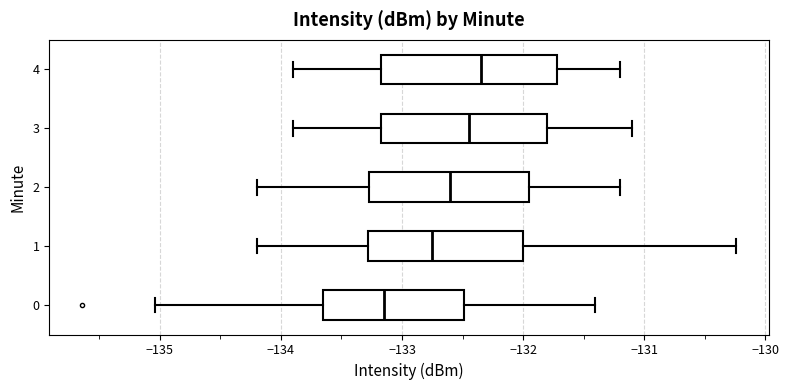

Reading bottom to top, transcribe this box plot: for each box, give where its median line is, the range the box spans, and where its two whiskers end, as read against the x-axis. The values are not printed on the chart, so give them approximately, as read against the axis.

0: median -133.2, box -133.6 to -132.5, whiskers -135.0 to -131.4
1: median -132.7, box -133.3 to -132.0, whiskers -134.2 to -130.2
2: median -132.6, box -133.3 to -131.9, whiskers -134.2 to -131.2
3: median -132.4, box -133.2 to -131.8, whiskers -133.9 to -131.1
4: median -132.3, box -133.2 to -131.7, whiskers -133.9 to -131.2